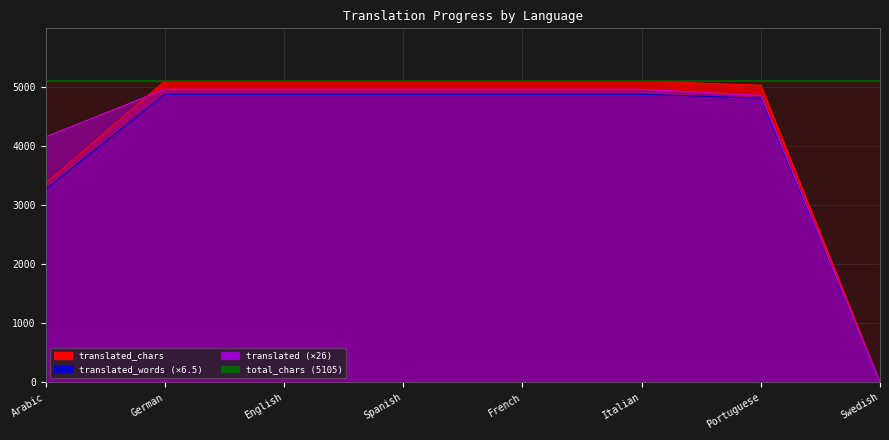

True or false: translated_words has more than 2 interior local peaks.

False